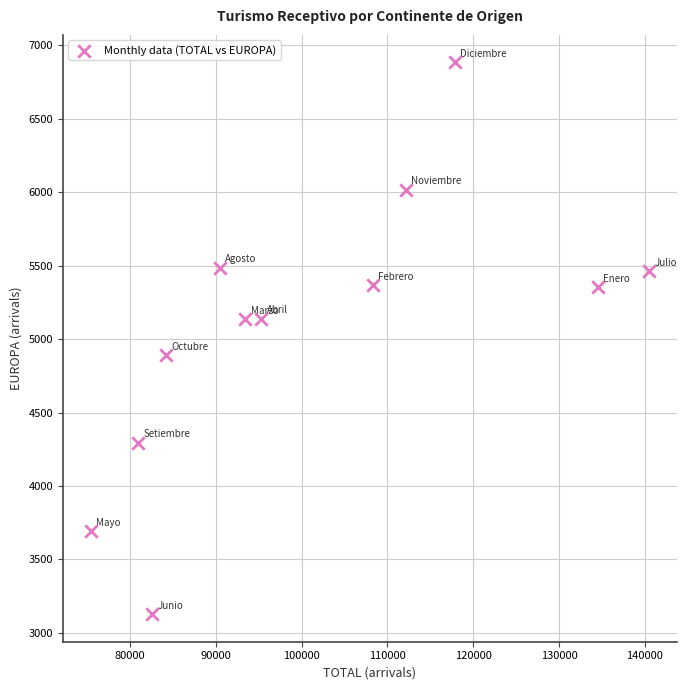

What is the average X value?

101304